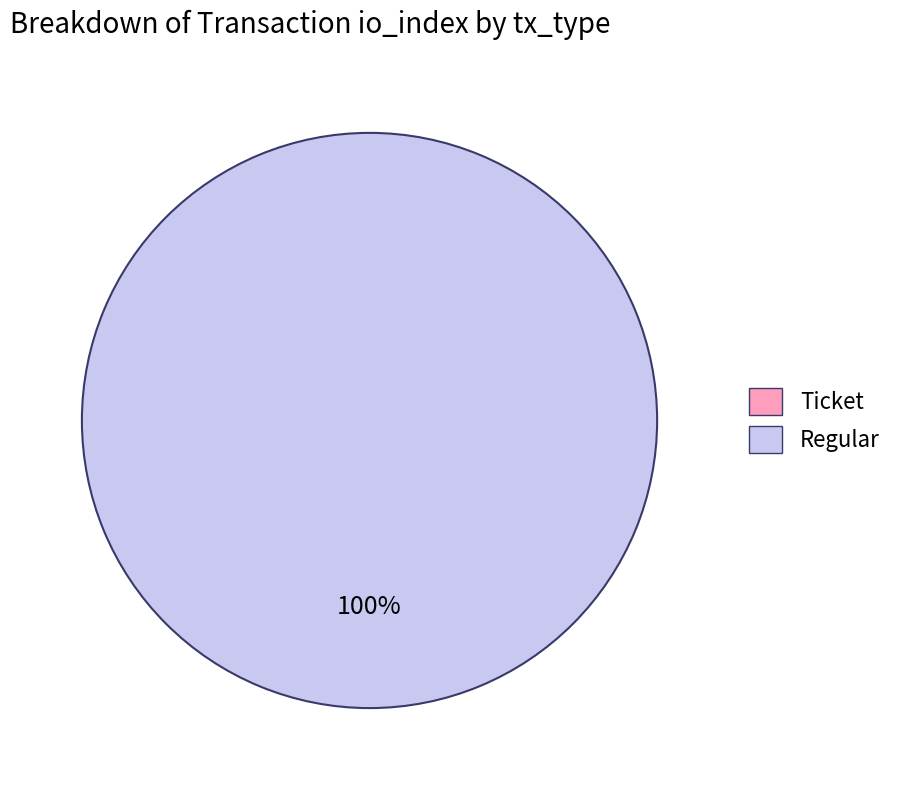

Which category has the biggest portion of the pie?

Regular